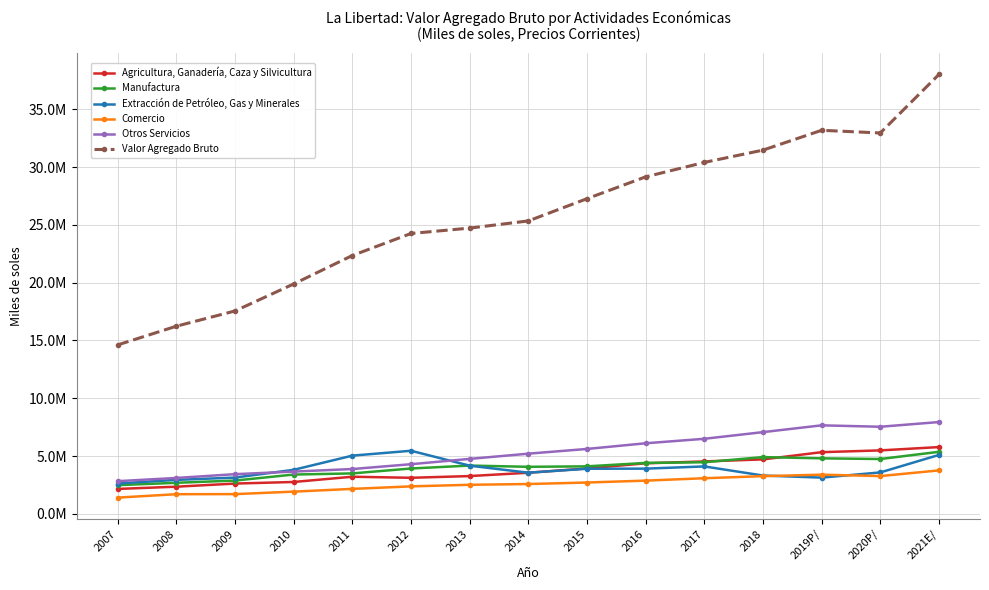

Does the chart display data point markers on the line(s)?

Yes